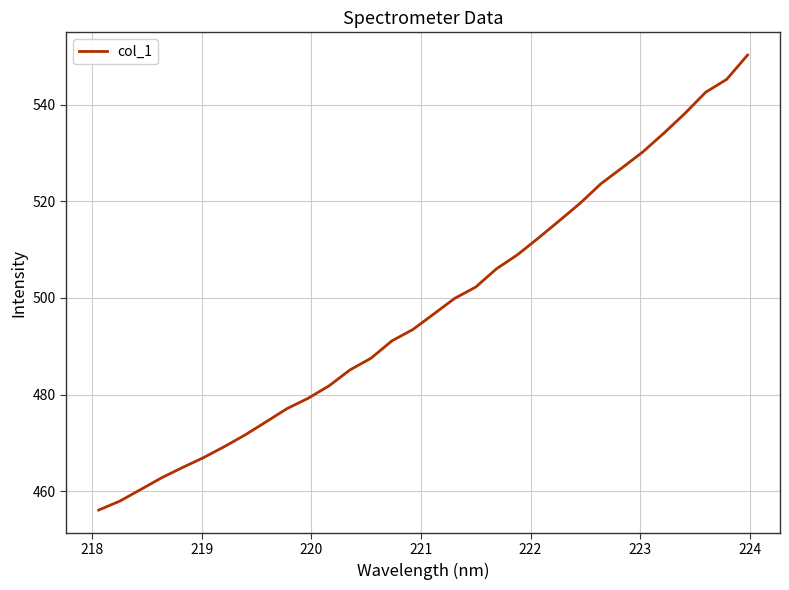

What is the difference between the maximum and minimum values?

94.2